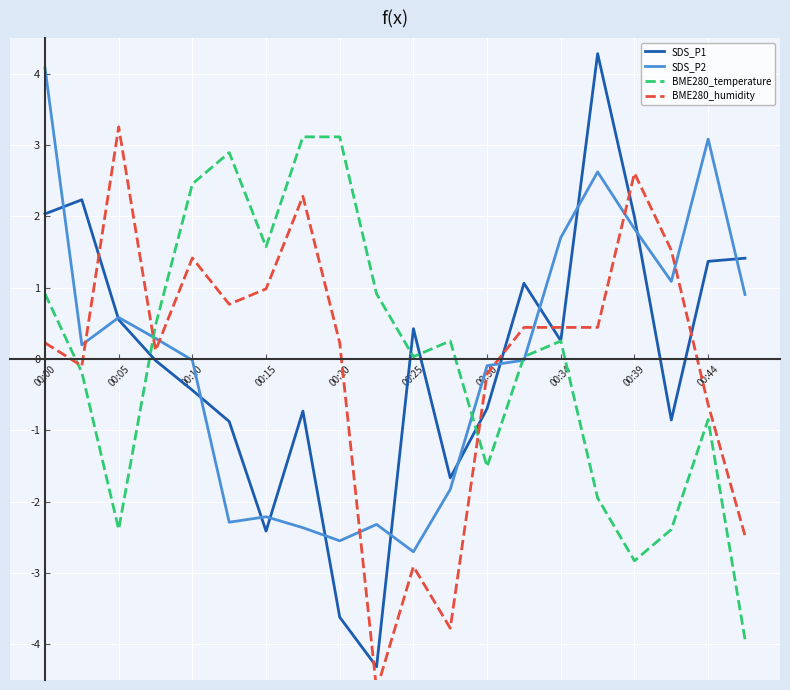

What is the highest value of the SDS_P1 series?

4.3